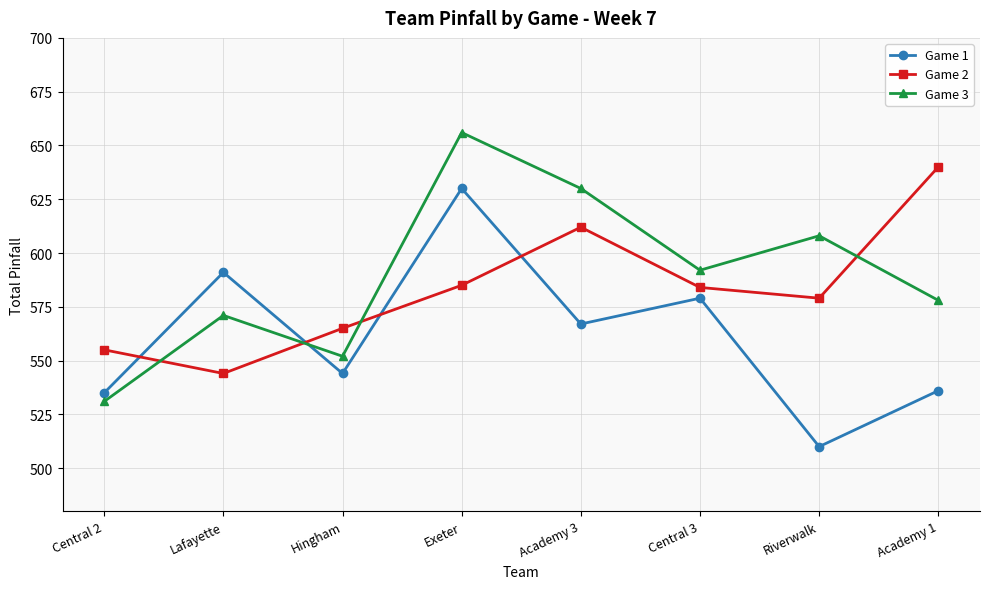

List the series in order of their peak value, highest first.

Game 3, Game 2, Game 1